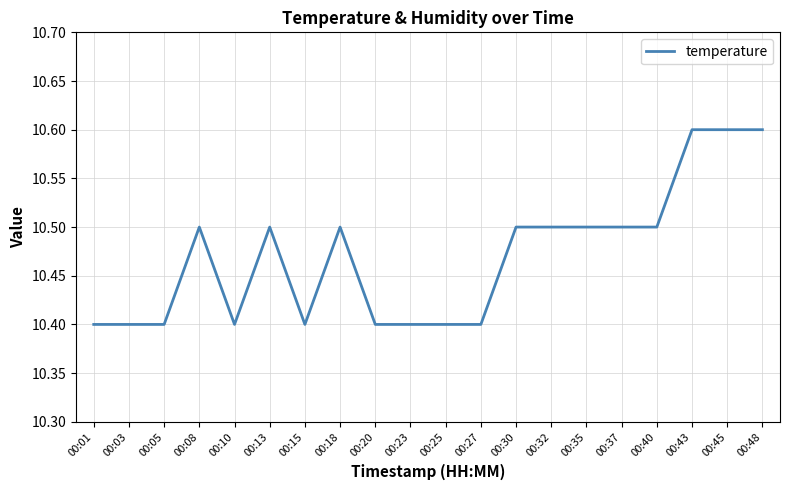

What is the maximum value shown in the chart?

10.6